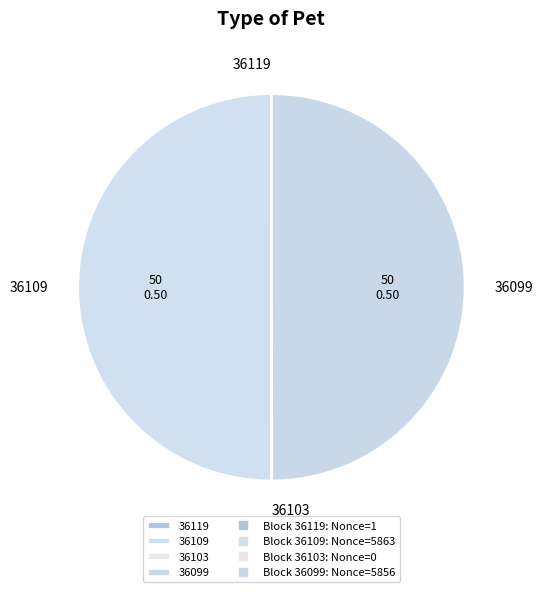

The 36109 slice represents 42% of the pie. True or false?

False